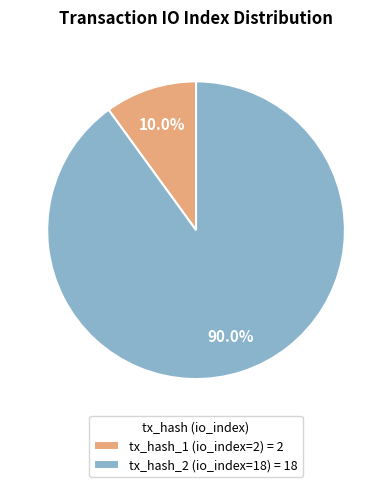

Which has a higher value, tx_hash_2 (io_index=18) = 18 or tx_hash_1 (io_index=2) = 2?

tx_hash_2 (io_index=18) = 18